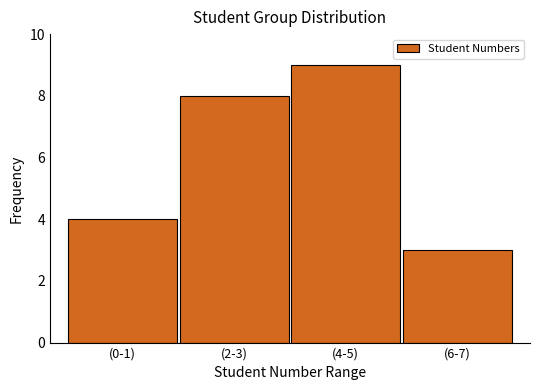

Reading right to left, list all the values displayed in this chart.

(6-7)=3	(4-5)=9	(2-3)=8	(0-1)=4